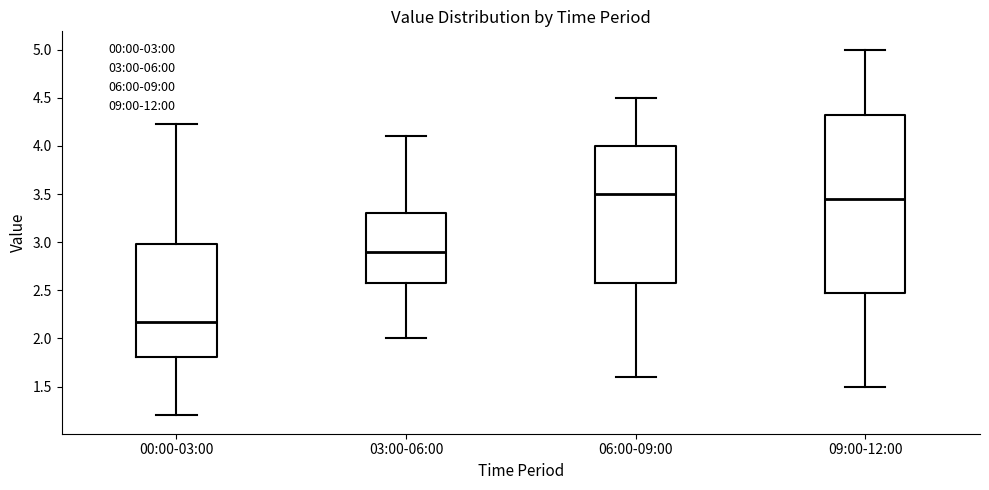

Reading left to right, transcribe this box plot: for each box, give where its median line is, the range the box spans, and where its two whiskers end, as read against the y-axis. The values are not printed on the chart, so give them approximately, as read against the axis.

00:00-03:00: median 2.15, box 1.80 to 3.00, whiskers 1.20 to 4.25
03:00-06:00: median 2.90, box 2.60 to 3.30, whiskers 2.00 to 4.10
06:00-09:00: median 3.50, box 2.60 to 4.00, whiskers 1.60 to 4.50
09:00-12:00: median 3.45, box 2.50 to 4.35, whiskers 1.50 to 5.00